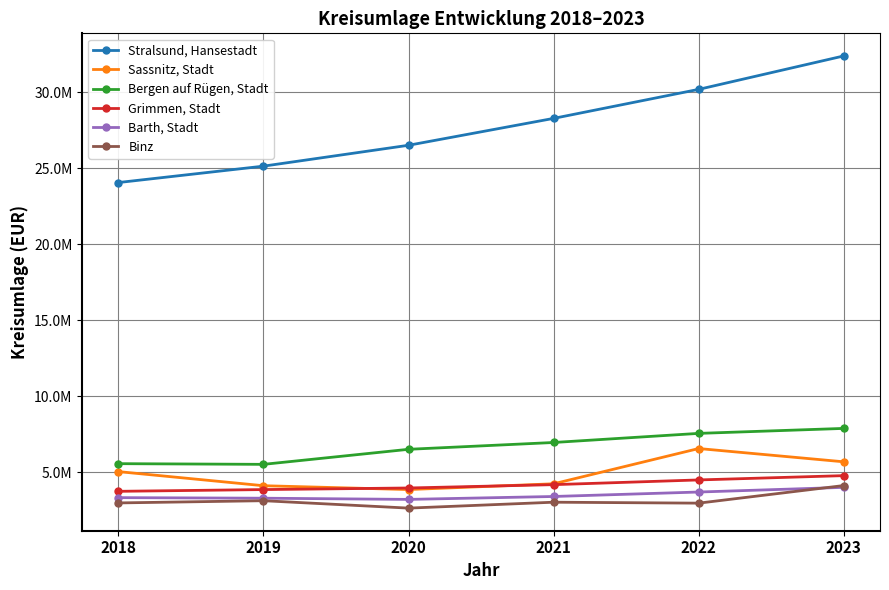

Is this an area chart (filled region under the line)?

No